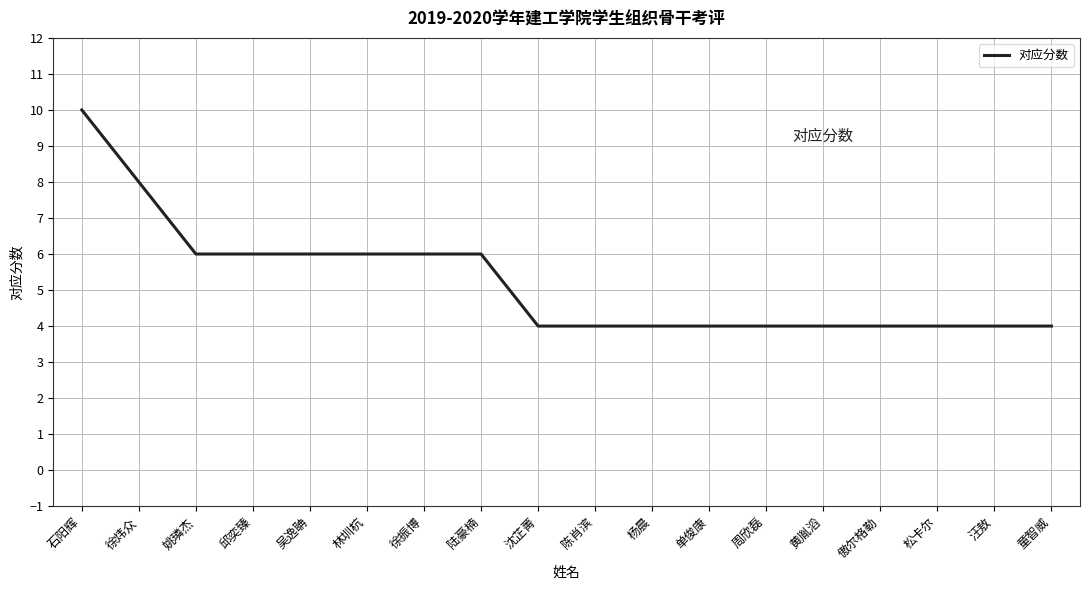

True or false: the data shows 4 at 松卡尔.

True